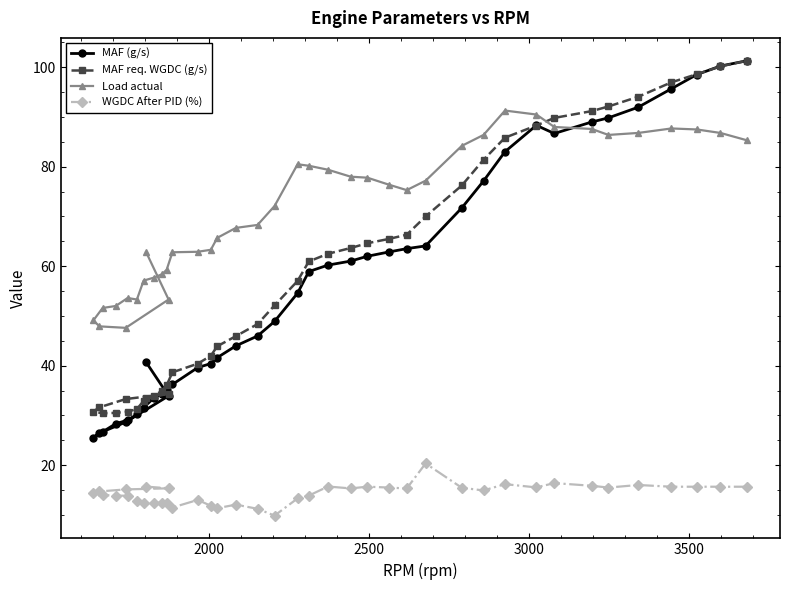

Which series has the largest range (max minus min)?

MAF (g/s)